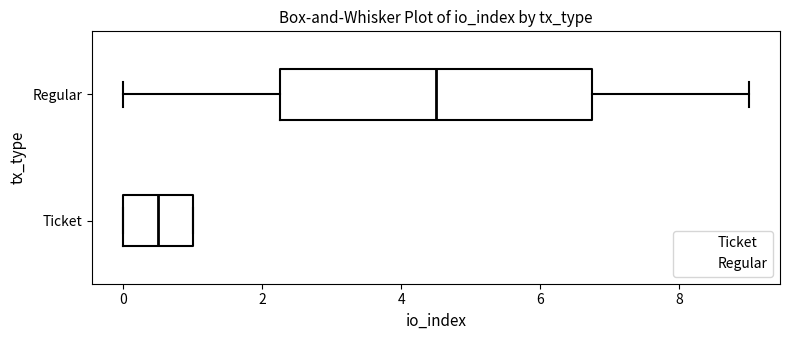

Reading bottom to top, transcribe this box plot: for each box, give where its median line is, the range the box spans, and where its two whiskers end, as read against the x-axis. The values are not printed on the chart, so give them approximately, as read against the axis.

Ticket: median 0.6, box 0.0 to 1.0, whiskers 0.0 to 1.0
Regular: median 4.6, box 2.2 to 6.8, whiskers 0.0 to 9.0